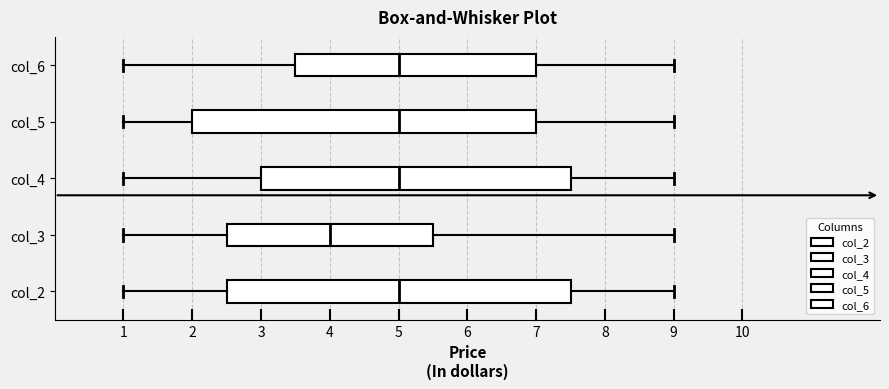

Where is the left edge of the box for col_3 on the x-axis? The values are not printed on the chart, so give them approximately, as read against the axis.

2.5